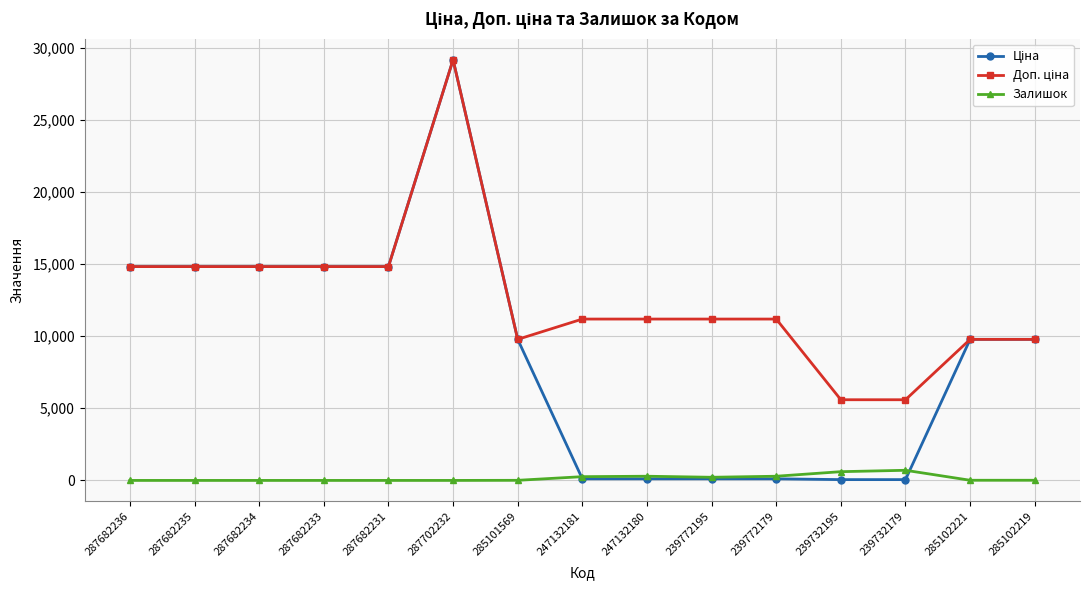

At which category does the chart reach its peak across all series?

287702232